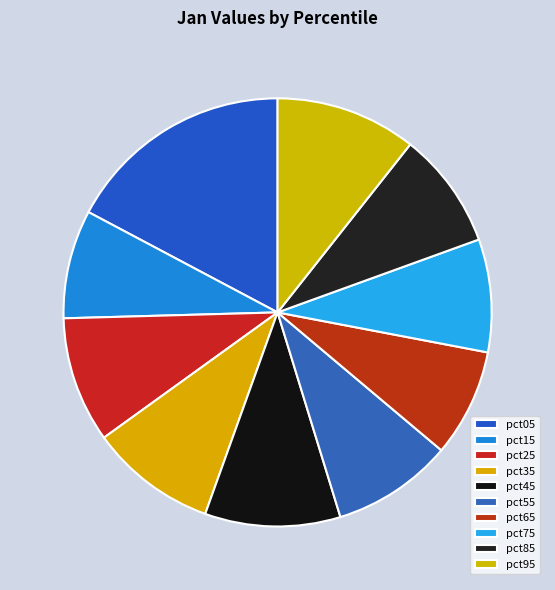

Combined, do pct85 and pct55 account for over 50%?

No